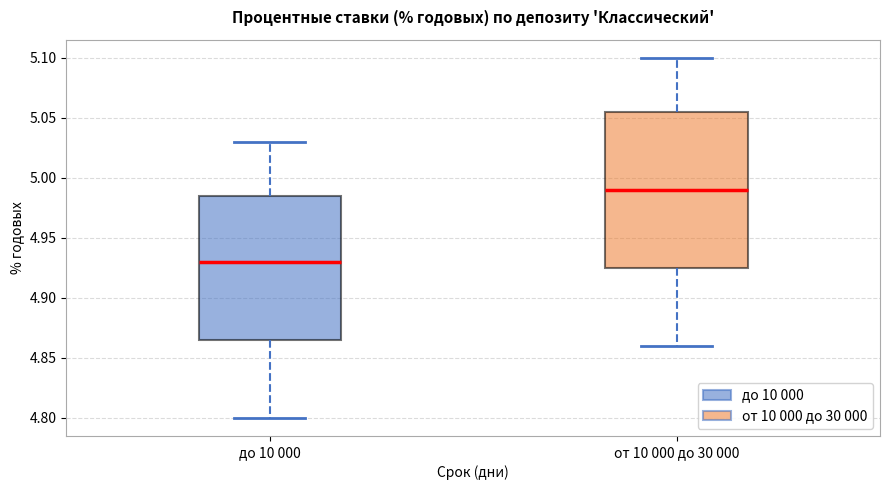

Reading left to right, transcribe this box plot: for each box, give where its median line is, the range the box spans, and where its two whiskers end, as read against the y-axis. The values are not printed on the chart, so give them approximately, as read against the axis.

до 10 000: median 4.930, box 4.865 to 4.985, whiskers 4.800 to 5.030
от 10 000 до 30 000: median 4.990, box 4.925 to 5.055, whiskers 4.860 to 5.100